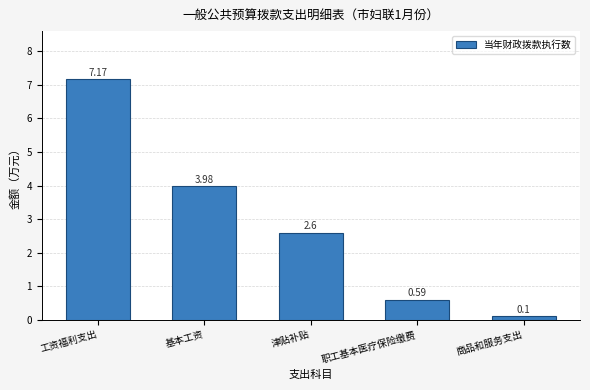

What is the label of the 5th bar from the right?

工资福利支出